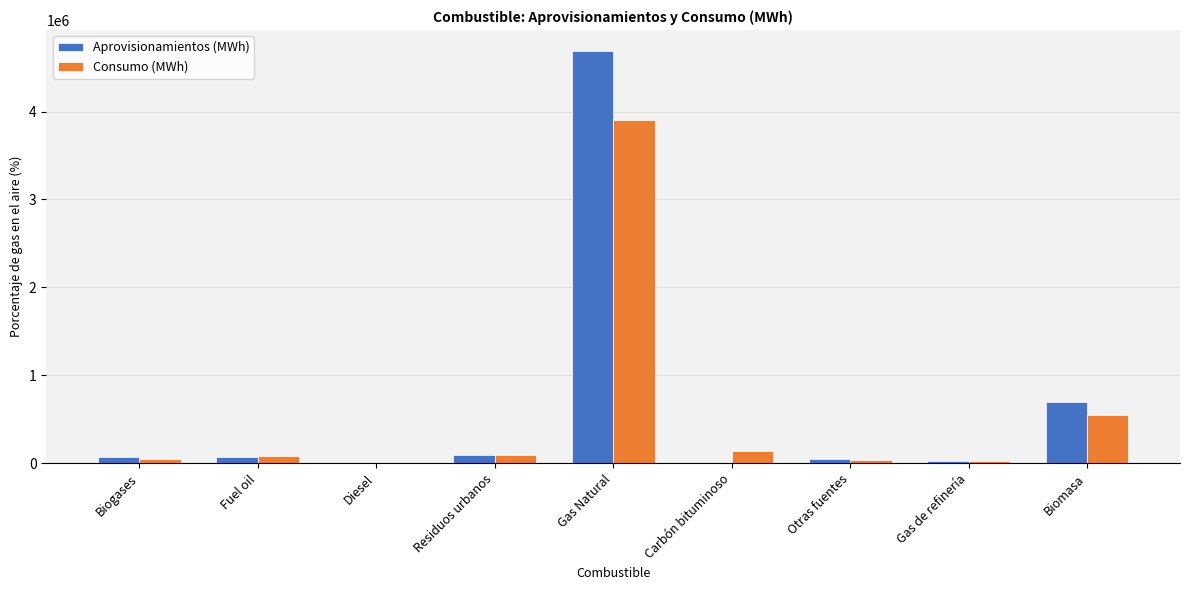

True or false: Consumo (MWh) has a value of 543216.9 at Biomasa.

True